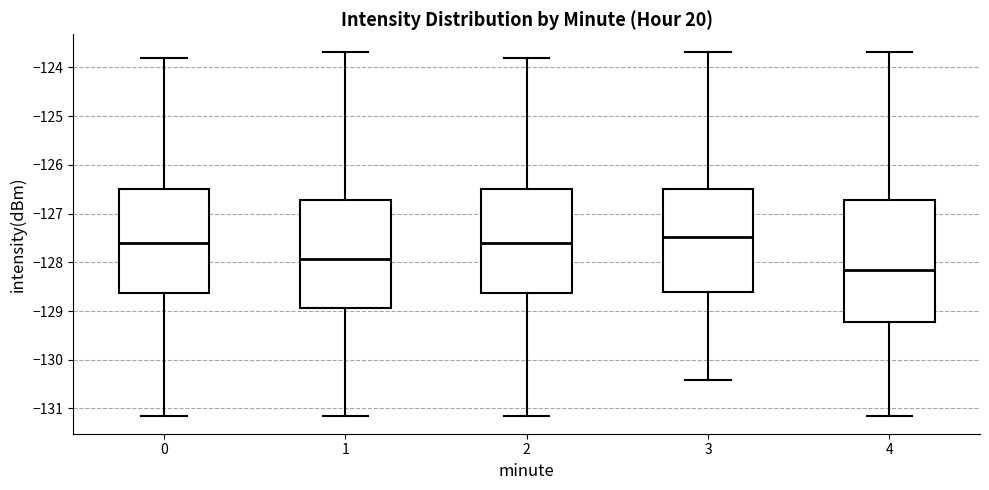

Which box is the tallest, from its lower edge to its upper edge?

4